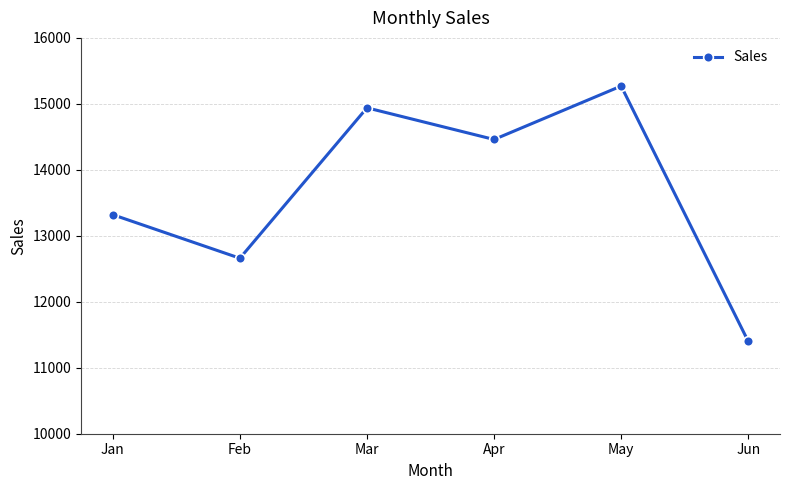

True or false: the data shows 5442 at Apr.

False